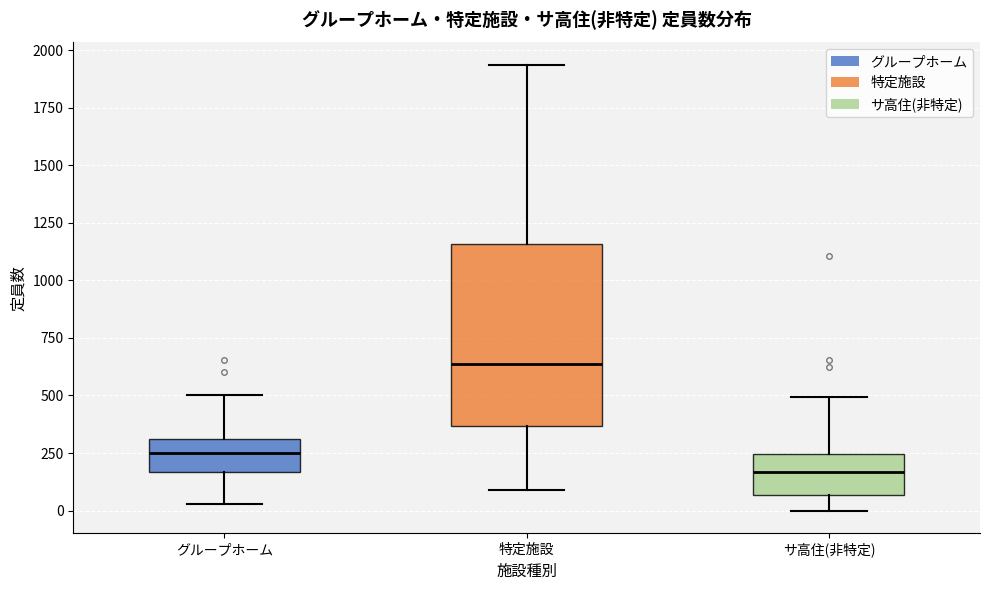

Reading left to right, read every box against the y-axis: the position of its median line, the range the box covers, and the ends of its whiskers. The values are not printed on the chart, so give them approximately, as read against the axis.

グループホーム: median 250, box 150 to 300, whiskers 50 to 500
特定施設: median 650, box 350 to 1150, whiskers 100 to 1950
サ高住(非特定): median 150, box 50 to 250, whiskers 0 to 500